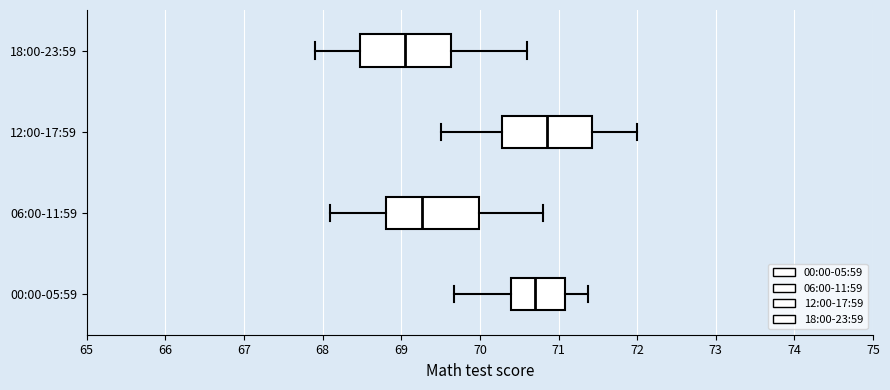

Reading bottom to top, read every box against the x-axis: the position of its median line, the range the box covers, and the ends of its whiskers. The values are not printed on the chart, so give them approximately, as read against the axis.

00:00-05:59: median 70.7, box 70.4 to 71.1, whiskers 69.7 to 71.4
06:00-11:59: median 69.3, box 68.8 to 70.0, whiskers 68.1 to 70.8
12:00-17:59: median 70.9, box 70.3 to 71.4, whiskers 69.5 to 72.0
18:00-23:59: median 69.1, box 68.5 to 69.6, whiskers 67.9 to 70.6